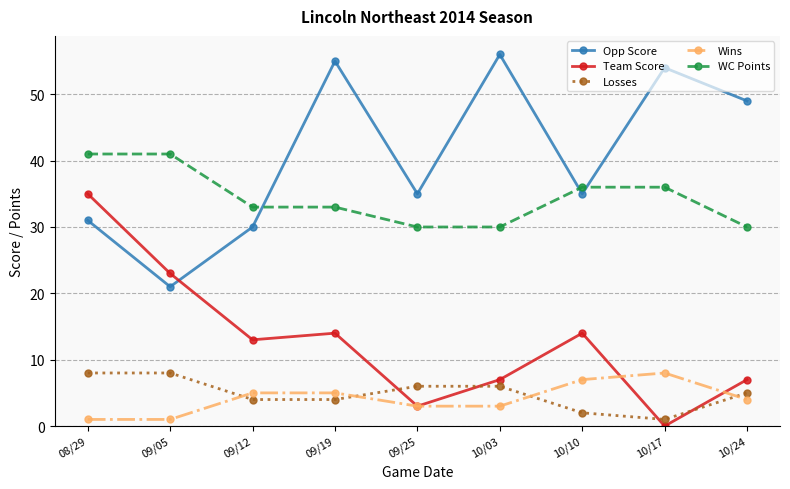

What position from the right is 09/19?

6